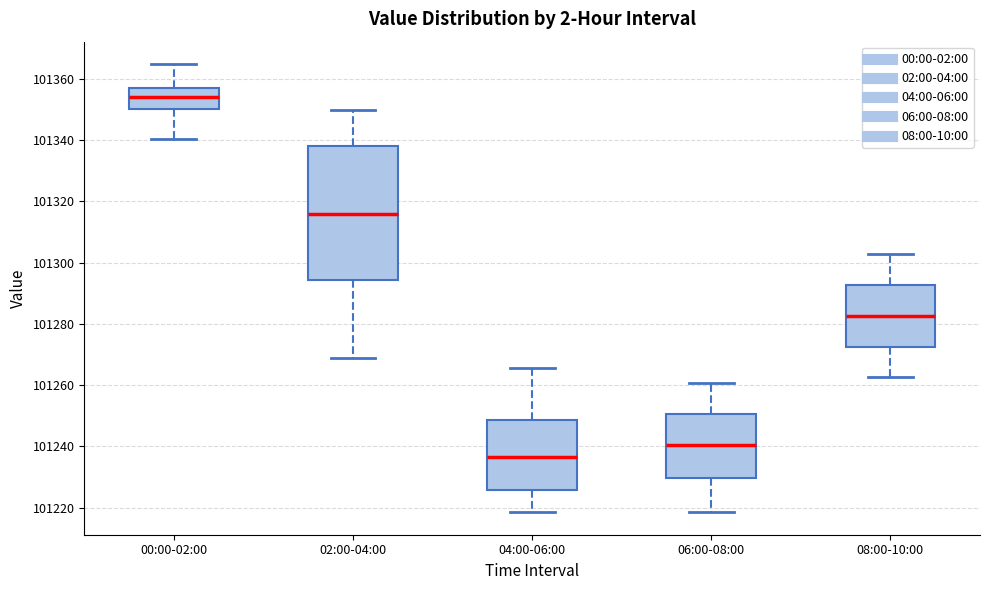

Reading left to right, read every box against the y-axis: the position of its median line, the range the box covers, and the ends of its whiskers. The values are not printed on the chart, so give them approximately, as read against the axis.

00:00-02:00: median 101354, box 101350 to 101356, whiskers 101340 to 101364
02:00-04:00: median 101316, box 101294 to 101338, whiskers 101268 to 101350
04:00-06:00: median 101236, box 101226 to 101248, whiskers 101218 to 101266
06:00-08:00: median 101240, box 101230 to 101250, whiskers 101218 to 101260
08:00-10:00: median 101282, box 101272 to 101292, whiskers 101262 to 101302